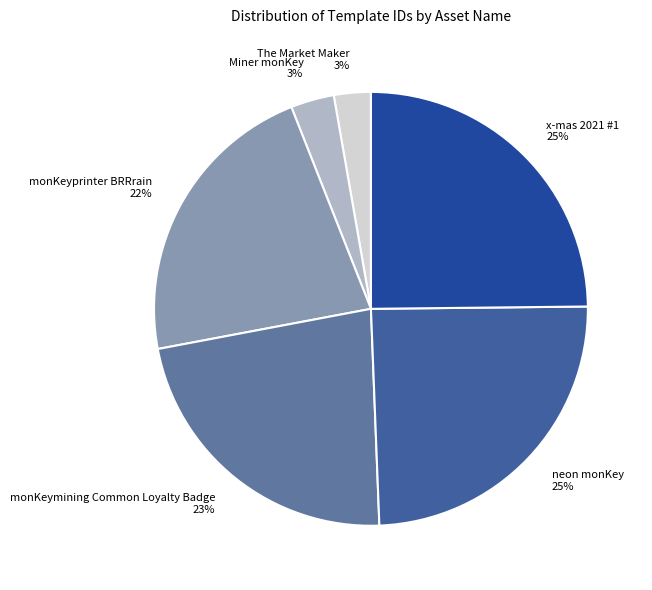

Is the sum of neon monKey and Miner monKey greater than half?

No